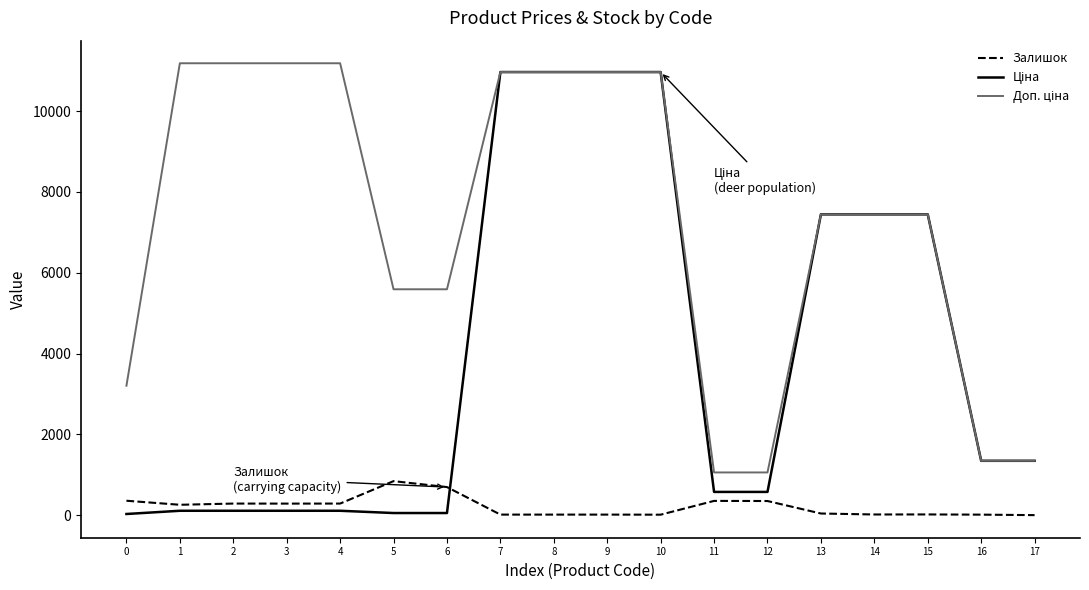

What is the greatest value displayed?

11182.0